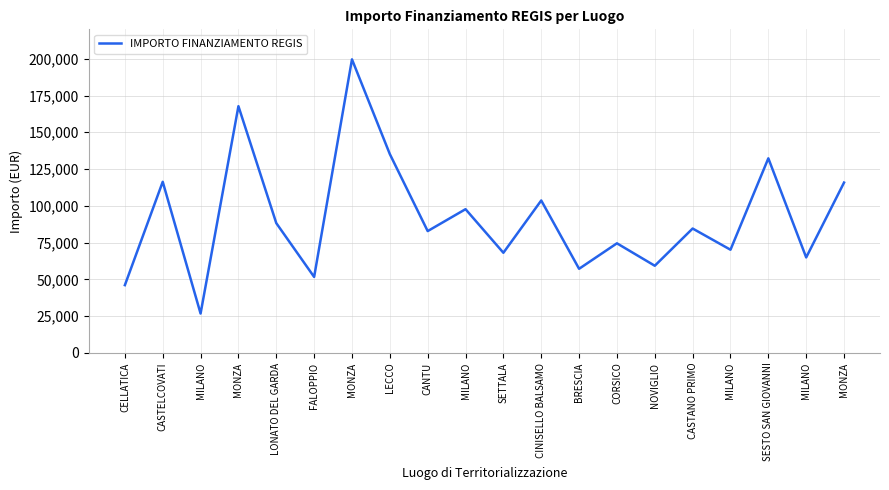

What is the label of the 5th point from the left?

LONATO DEL GARDA